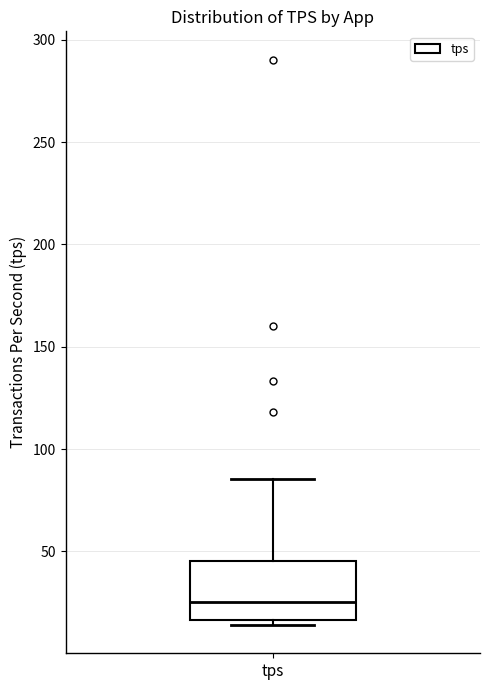

Read this box plot against the y-axis: the position of the median line, the range covered by the box, and the ends of both whiskers. The values are not printed on the chart, so give them approximately, as read against the axis.

median 25, box 15 to 45, whiskers 15 (just below the box's lower edge) to 85